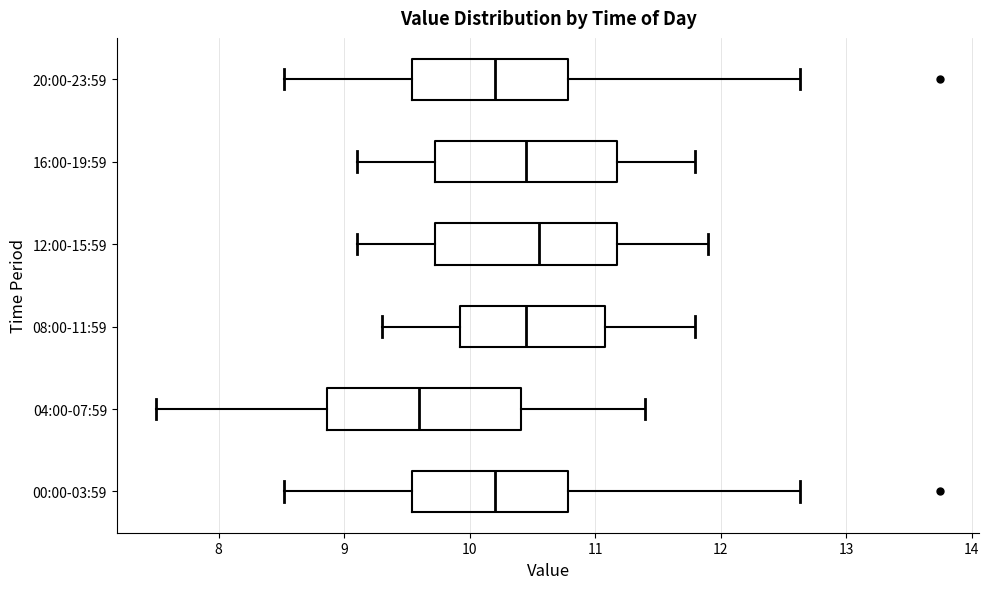

Which box's median line is the furthest to the right?

12:00-15:59